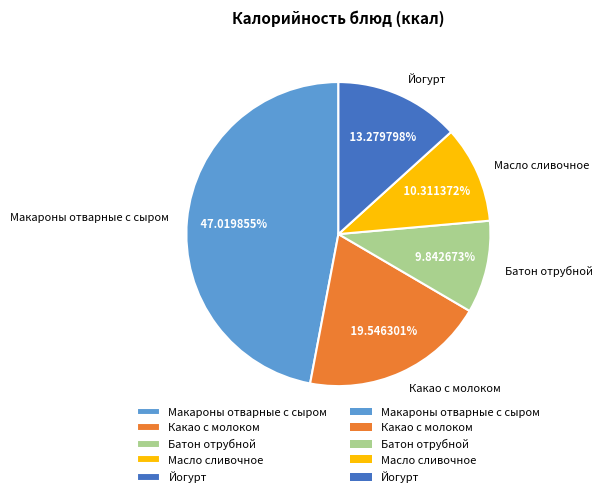

Does any single category account for the majority?

No